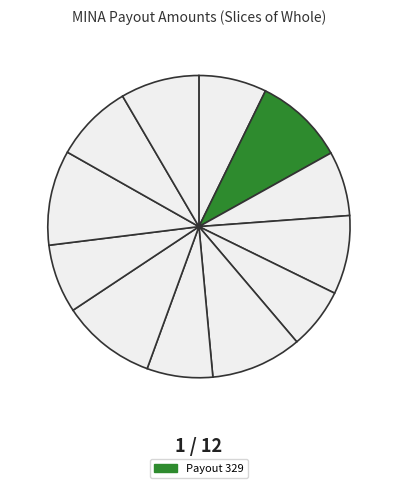

Which category has the smallest portion of the pie?

Payout 326